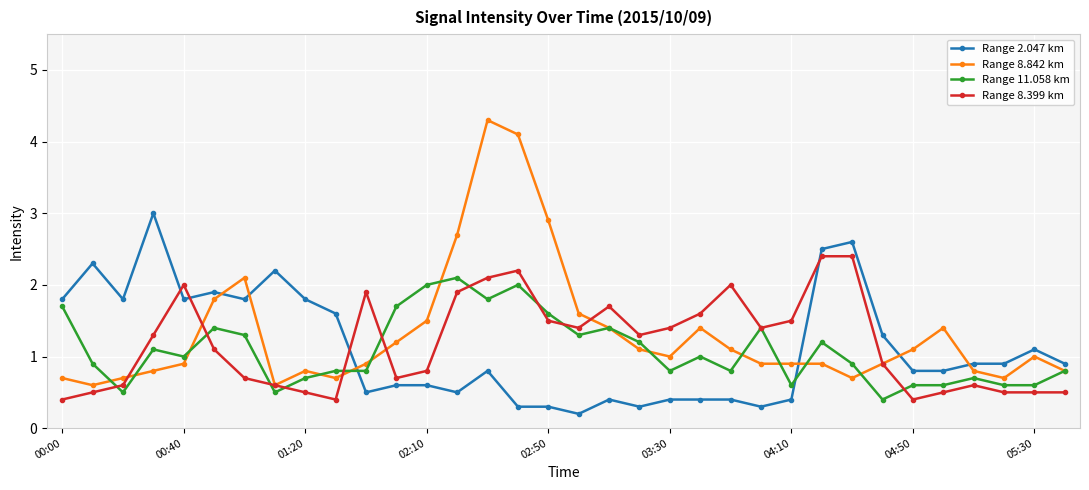

What is the maximum value shown in the chart?

4.3